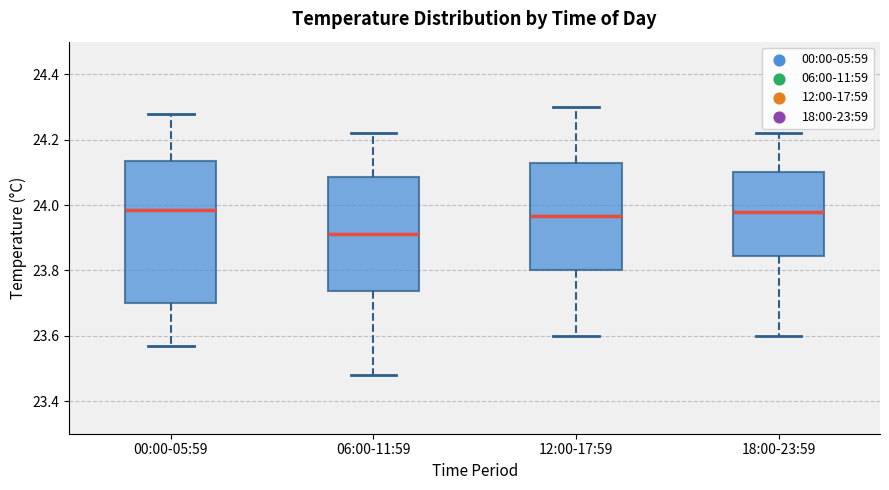

Reading left to right, transcribe this box plot: for each box, give where its median line is, the range the box spans, and where its two whiskers end, as read against the y-axis. The values are not printed on the chart, so give them approximately, as read against the axis.

00:00-05:59: median 23.98, box 23.70 to 24.14, whiskers 23.58 to 24.28
06:00-11:59: median 23.92, box 23.74 to 24.08, whiskers 23.48 to 24.22
12:00-17:59: median 23.96, box 23.80 to 24.12, whiskers 23.60 to 24.30
18:00-23:59: median 23.98, box 23.84 to 24.10, whiskers 23.60 to 24.22